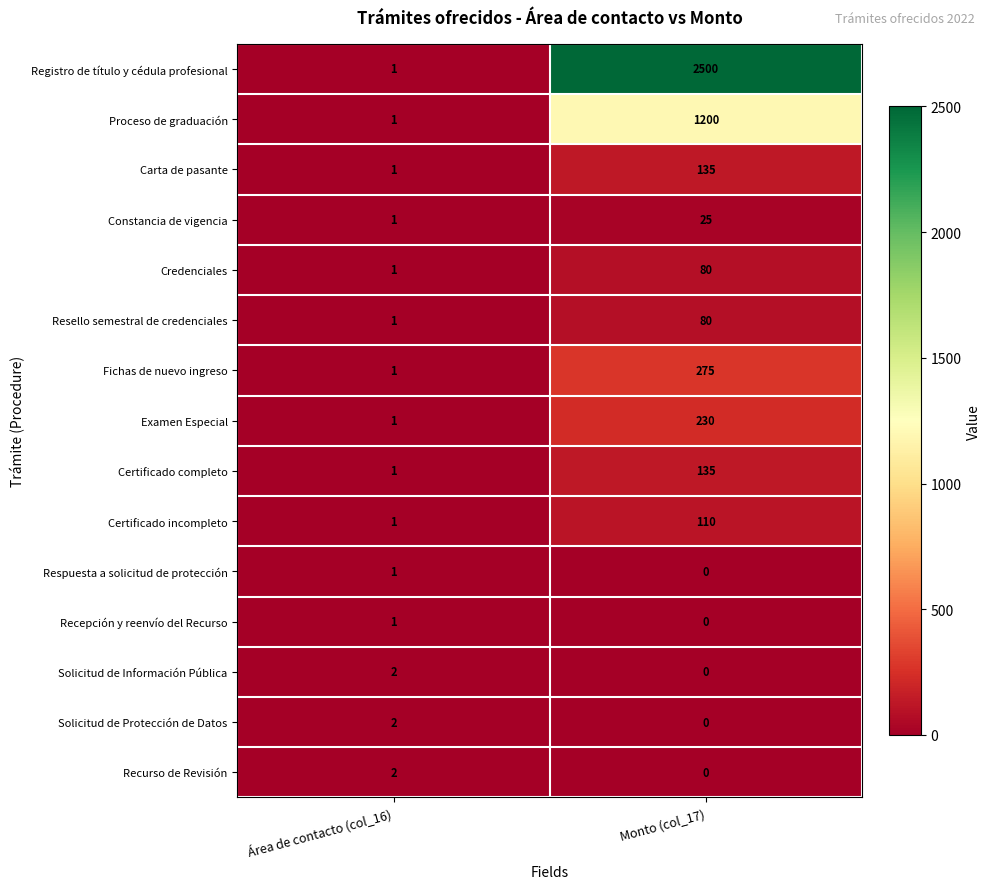

The value of Certificado incompleto at Área de contacto (col_16) is 2. True or false?

False